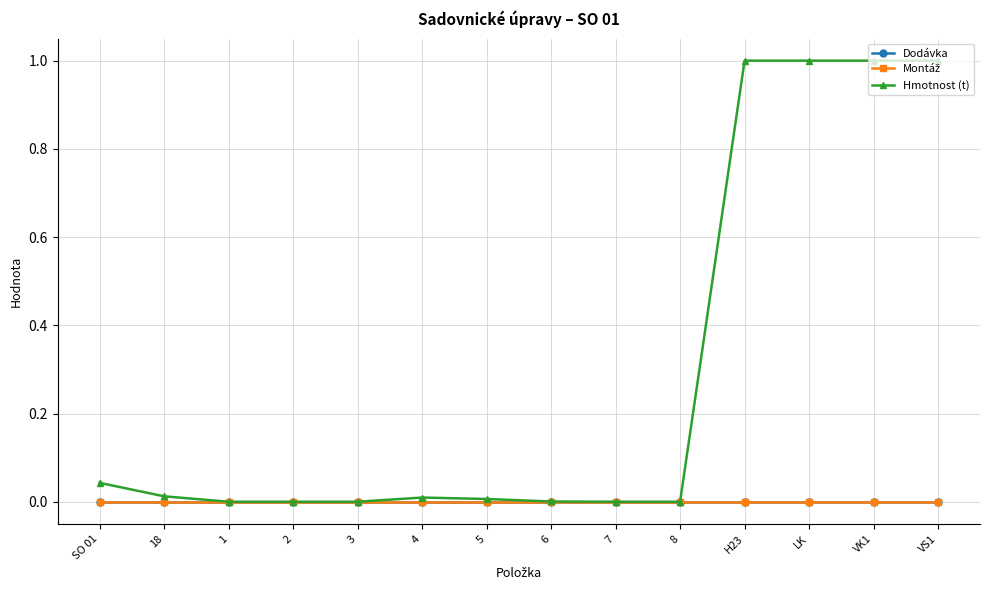

True or false: Dodávka and Hmotnost (t) intersect in this chart.

False